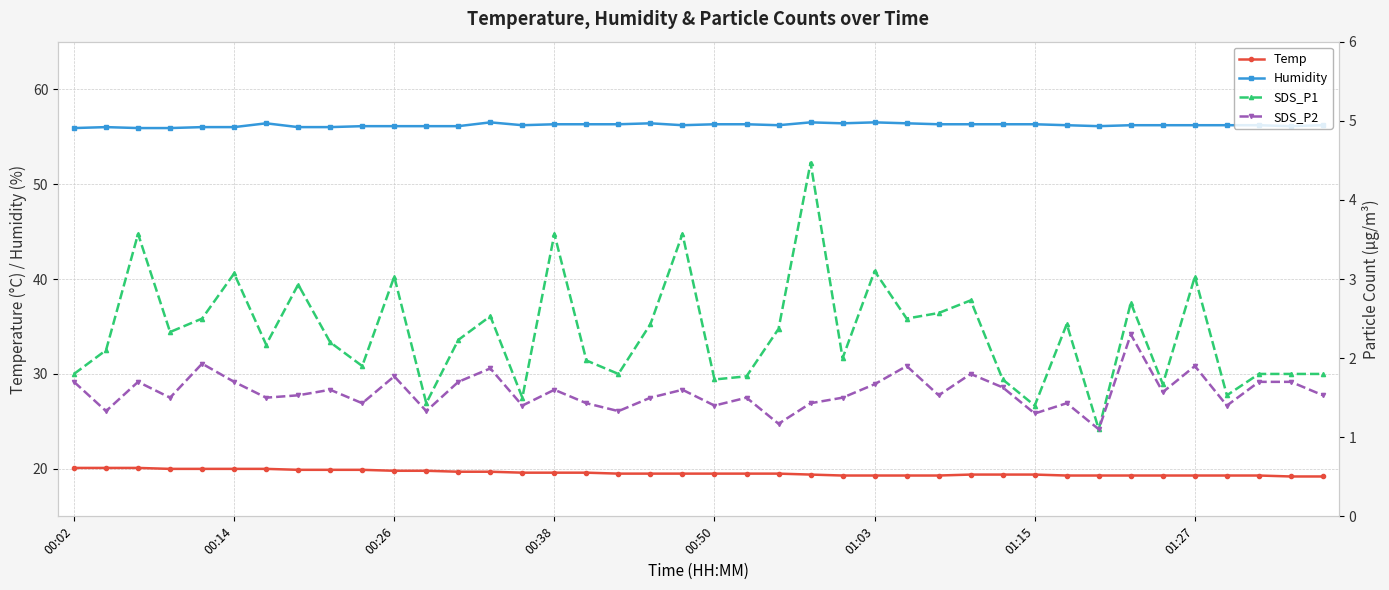

At 13, list the series in order from largest to smallest.

Humidity, Temp, SDS_P1, SDS_P2